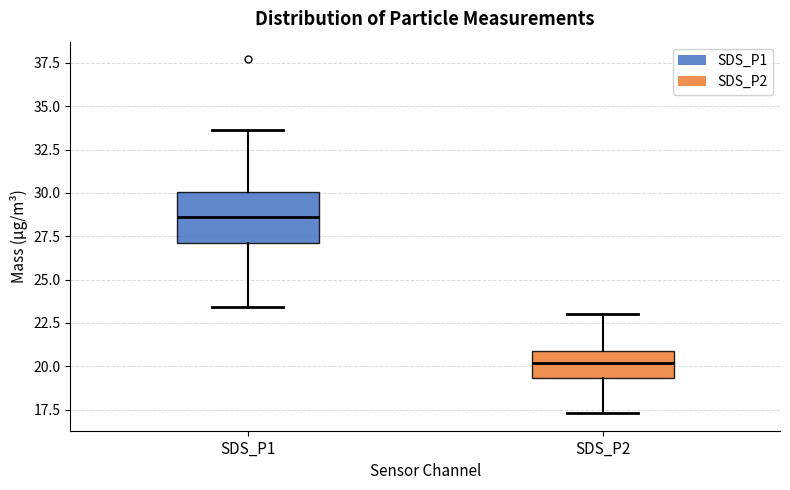

Where does the median line of the box for SDS_P2 sit on the y-axis? The values are not printed on the chart, so give them approximately, as read against the axis.

20.0